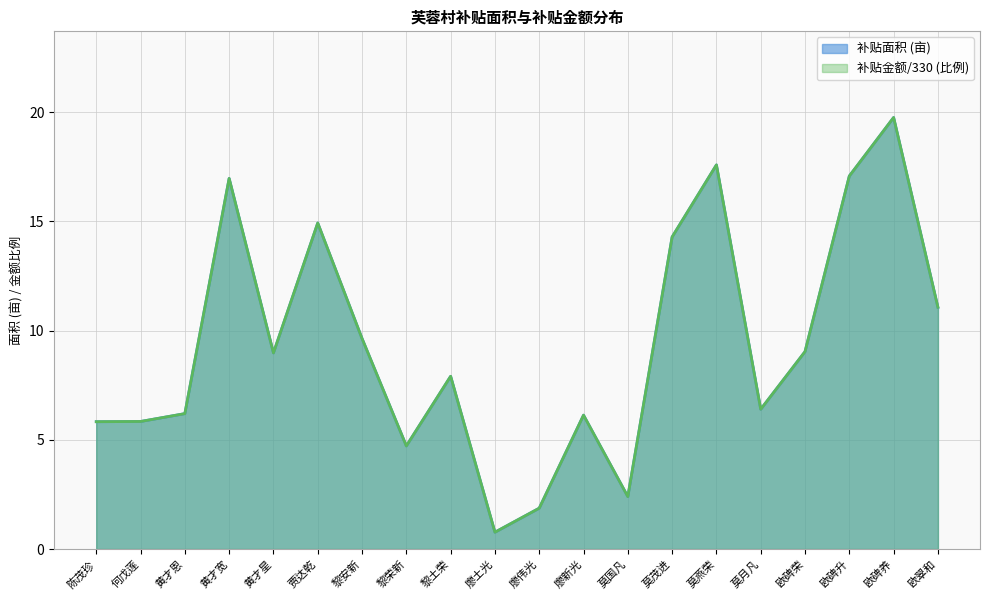

How many interior local peaks does the 补贴面积 series have?

6